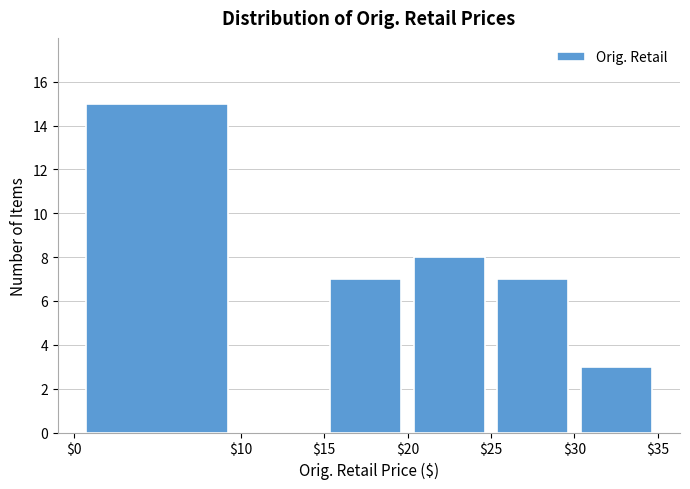

Reading left to right, list every bar in this chart as the range it spans on the x-axis followed by its height. The values are not printed on the chart, so give them approximately, as read against the axis.

$0 to $10: 15
$10 to $15: 0
$15 to $20: 7
$20 to $25: 8
$25 to $30: 7
$30 to $35: 3